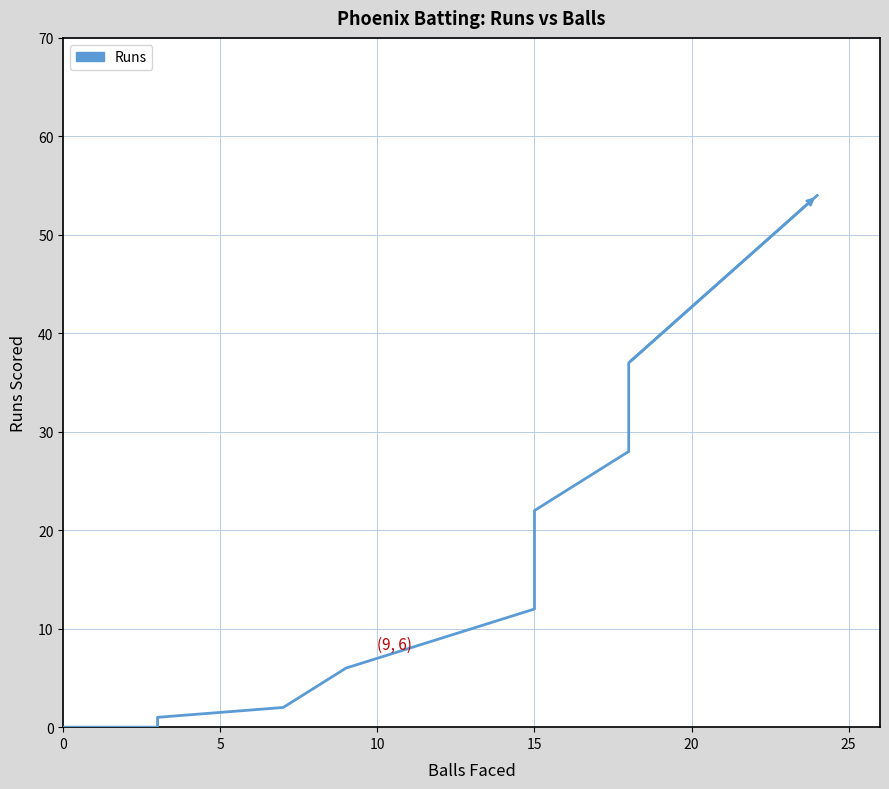

The value at 10 is 32. True or false?

False